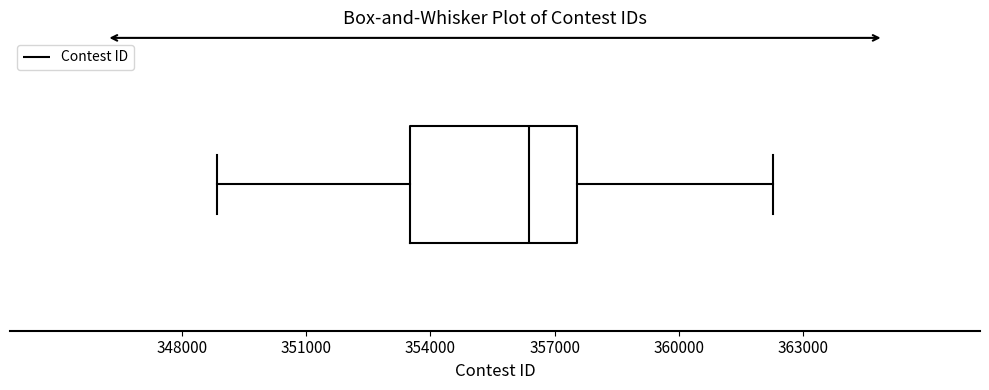

Transcribe this box plot: give where the median line is, the range the box spans, and where the two whiskers end, as read against the x-axis. The values are not printed on the chart, so give them approximately, as read against the axis.

median 356500, box 353500 to 357500, whiskers 349000 to 362500